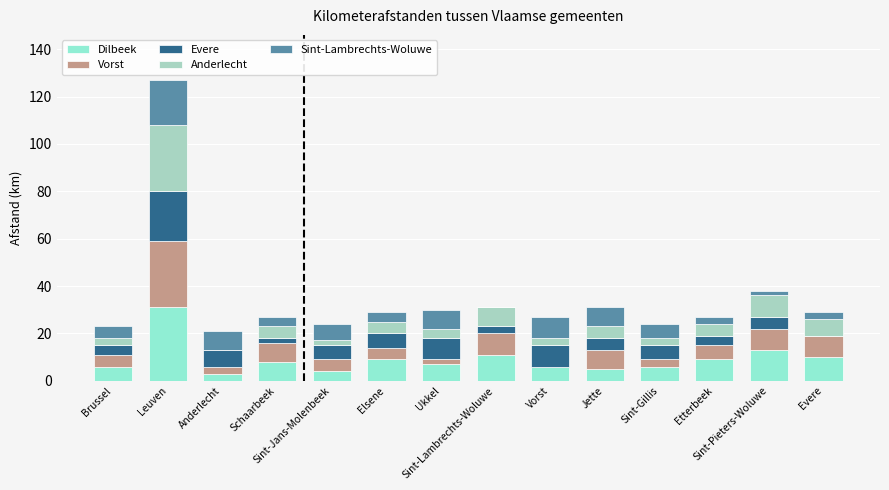

What are all the series names shown in the legend?

Dilbeek, Vorst, Evere, Anderlecht, Sint-Lambrechts-Woluwe